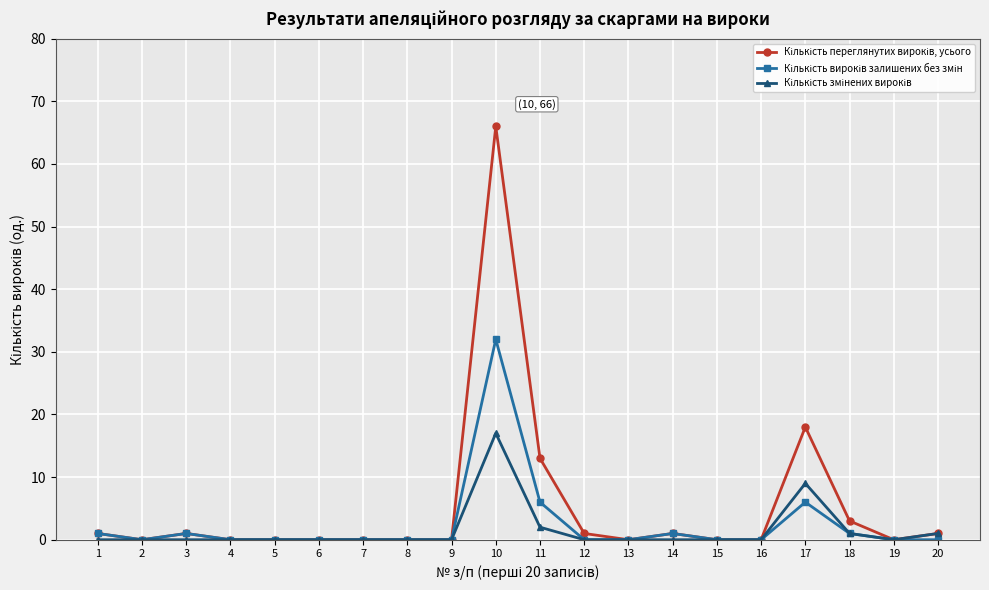

How many categories are shown in the chart?

20